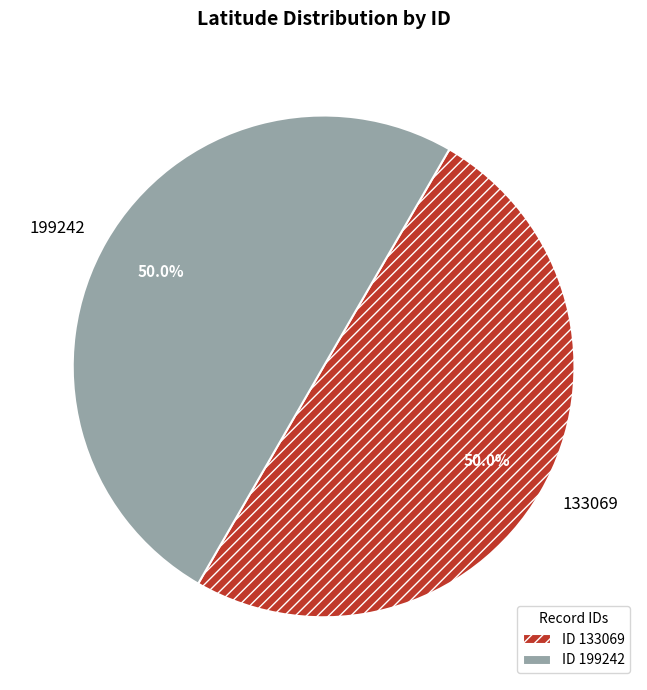

How many slices are in this pie chart?

2